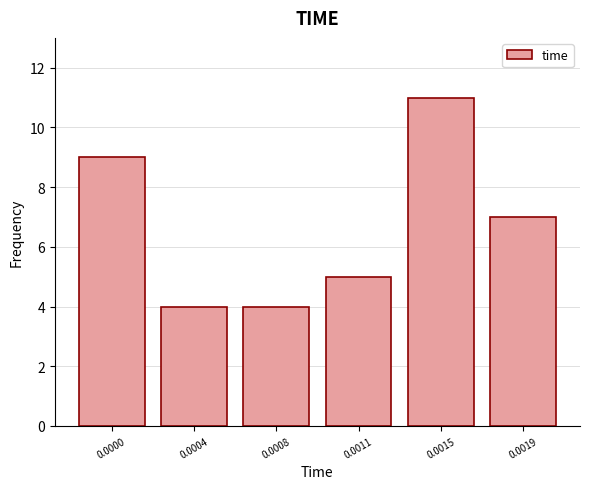

Reading left to right, what are all the values shown in this chart?

9	4	4	5	11	7